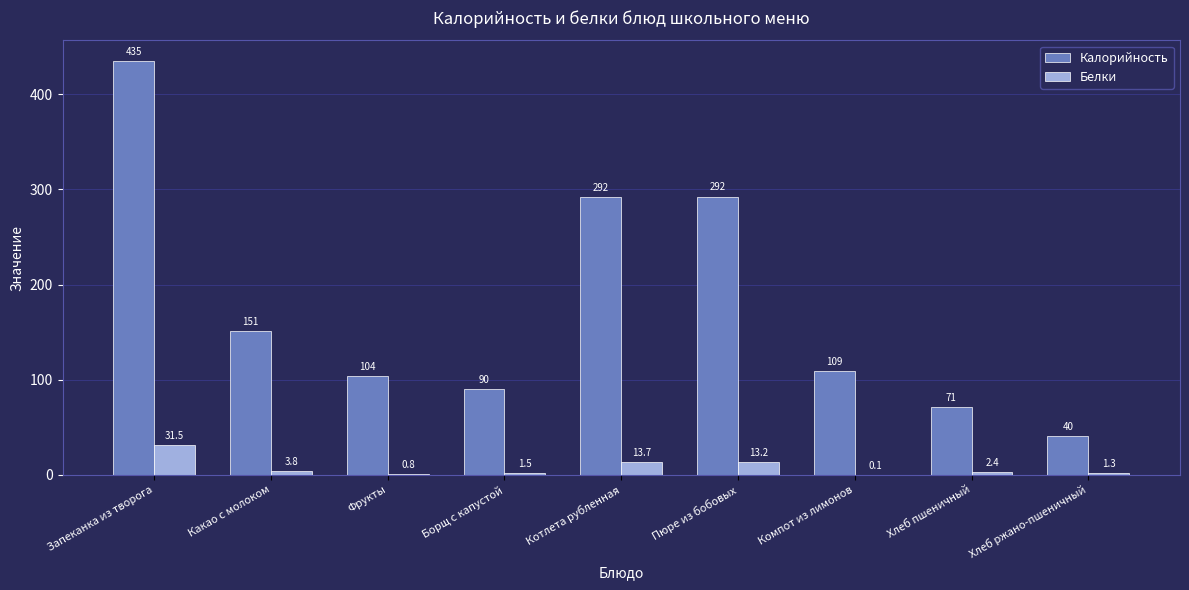

Reading left to right, list all the values displayed in this chart.

Калорийность: Запеканка из творога=435.0	Какао с молоком=150.8	Фрукты=104.0	Борщ с капустой=89.8	Котлета рубленная=291.6	Пюре из бобовых=292.5	Компот из лимонов=108.6	Хлеб пшеничный=71.0	Хлеб ржано-пшеничный=40.4
Белки: Запеканка из творога=31.5	Какао с молоком=3.8	Фрукты=0.8	Борщ с капустой=1.5	Котлета рубленная=13.7	Пюре из бобовых=13.2	Компот из лимонов=0.1	Хлеб пшеничный=2.4	Хлеб ржано-пшеничный=1.3